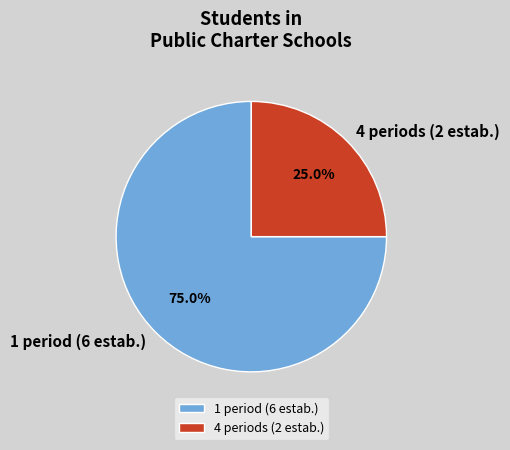

What is the smallest slice in the pie chart?

4 periods (2 estab.)